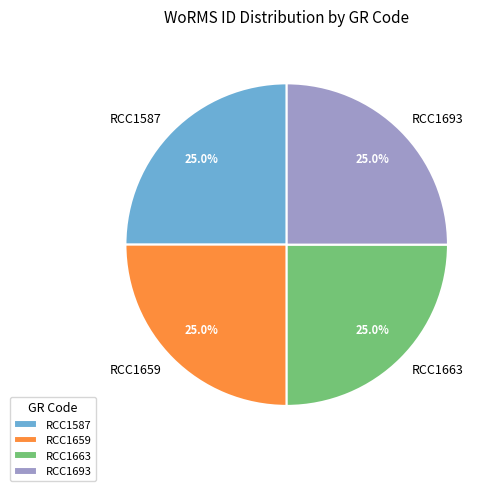

What is the ratio of the value at RCC1659 to the value at RCC1663?

1.0